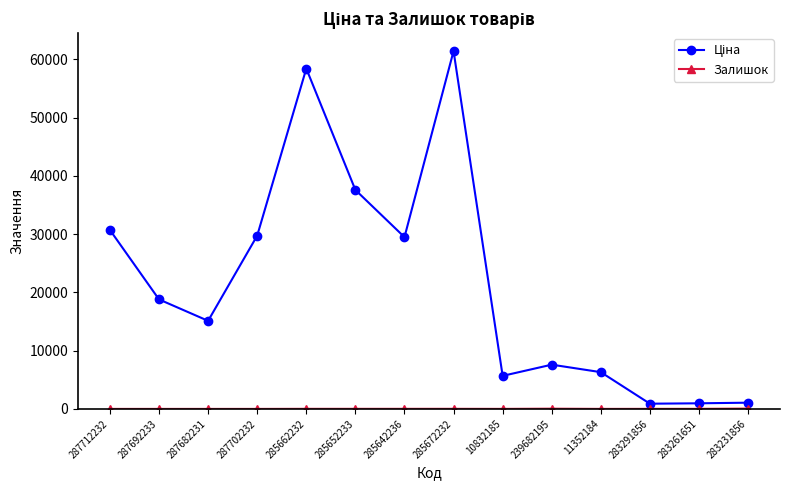

What is the total value across all series at 287692233?

18796.8